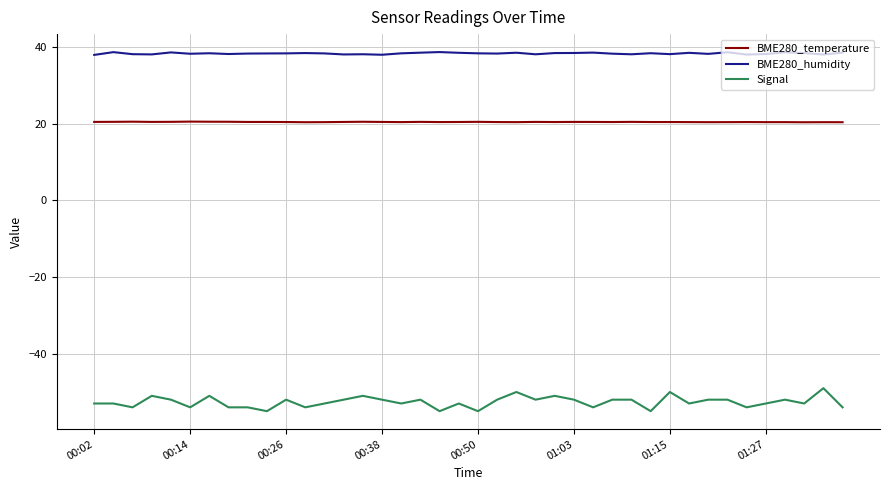

What is the lowest value of the Signal series?

-55.0